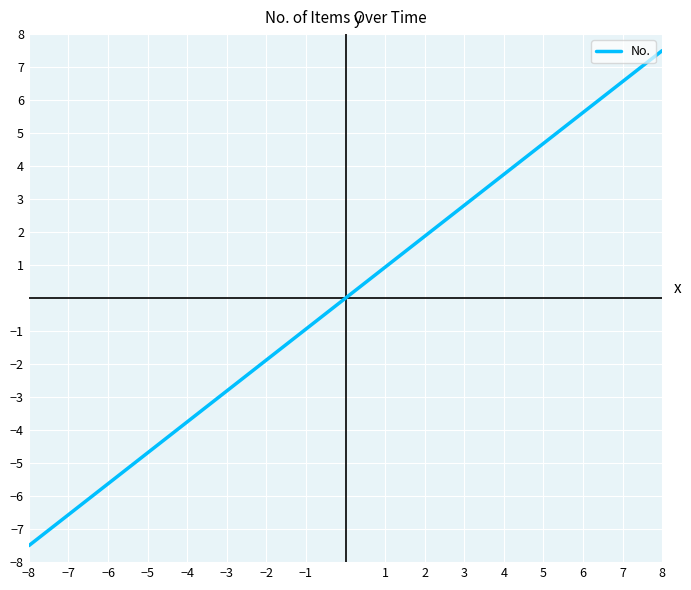

What is the minimum value shown in the chart?

-7.5